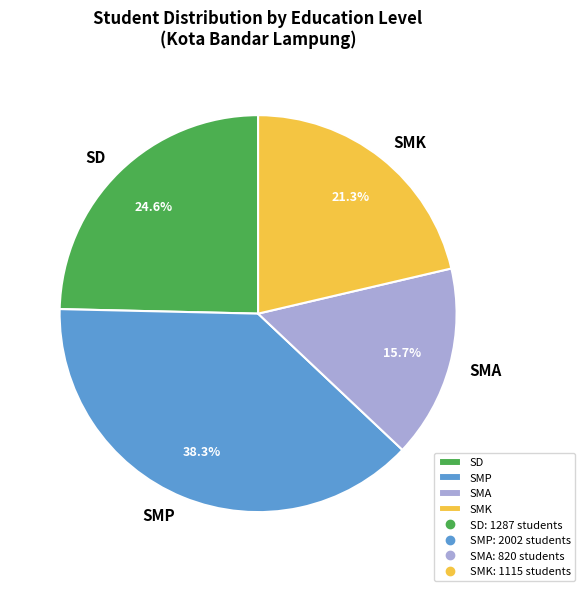

Which slice is the largest?

SMP